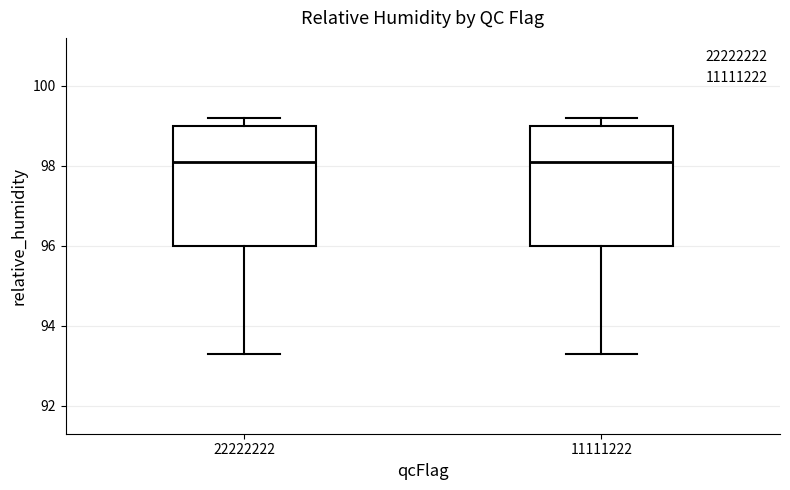

Reading left to right, read every box against the y-axis: the position of its median line, the range the box covers, and the ends of its whiskers. The values are not printed on the chart, so give them approximately, as read against the axis.

22222222: median 98.2, box 96.0 to 99.0, whiskers 93.4 to 99.2
11111222: median 98.2, box 96.0 to 99.0, whiskers 93.4 to 99.2